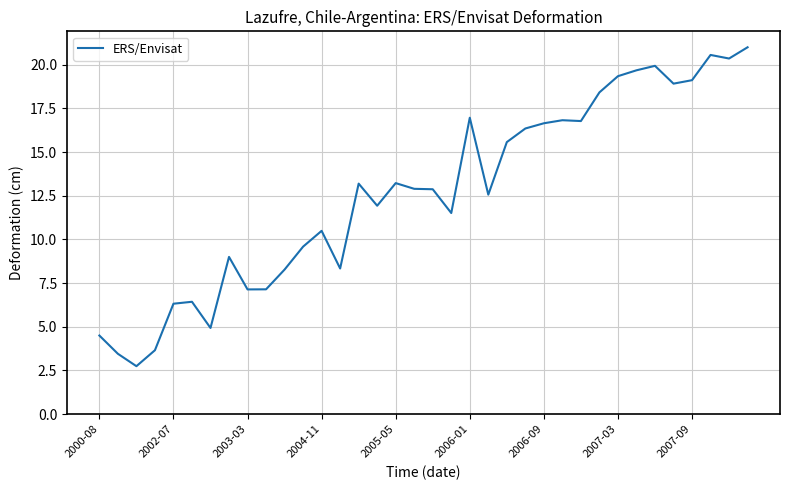

What is the sum of all values?

456.7